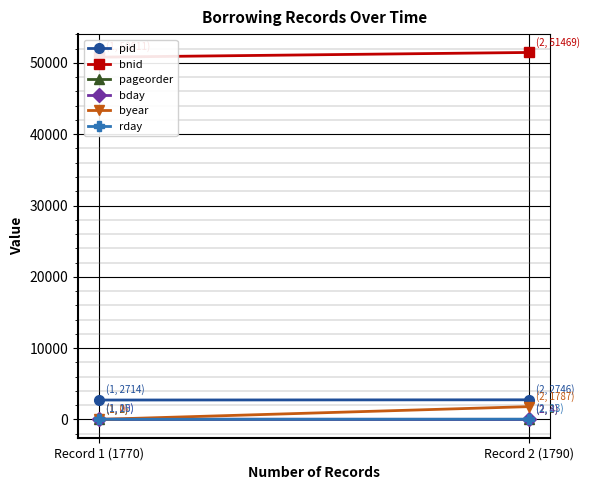

What is the total value across all series at Record 1 (1770)?

53562